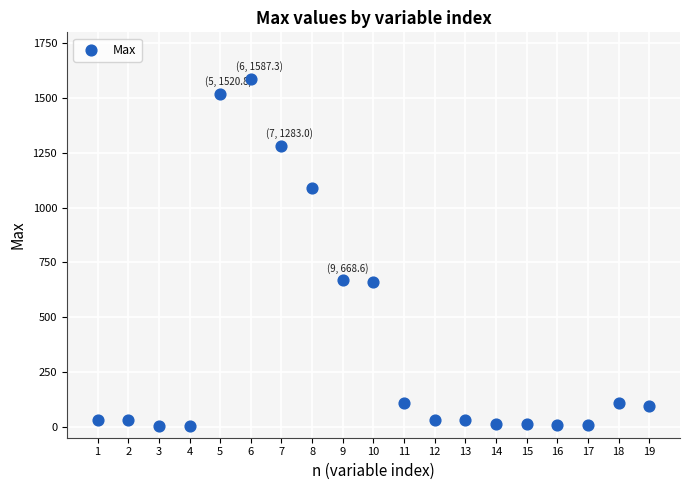

What is the range of Y values (max minus min)?

1584.7